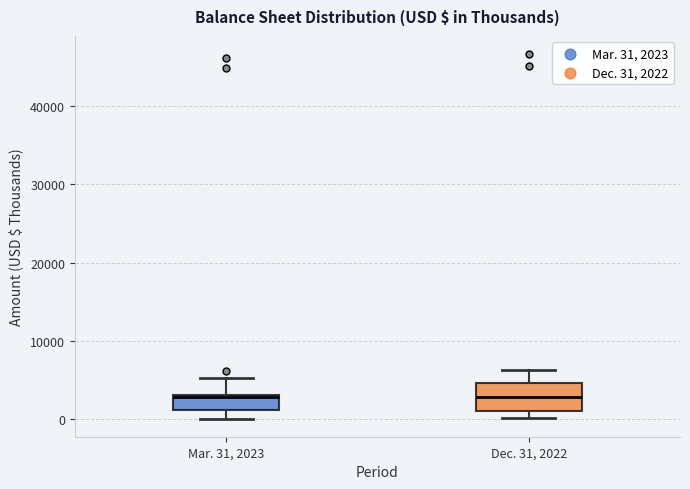

Where does the upper whisker of the box for Dec. 31, 2022 end on the y-axis? The values are not printed on the chart, so give them approximately, as read against the axis.

6000